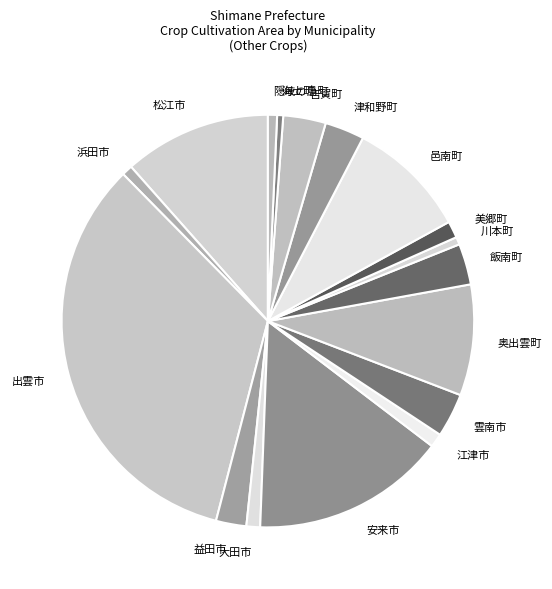

Which category has the biggest portion of the pie?

出雲市